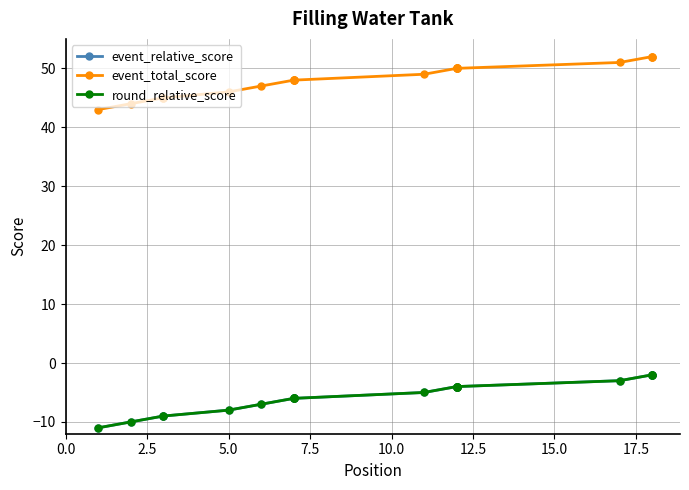

How many data points in event_relative_score are above -5?

9